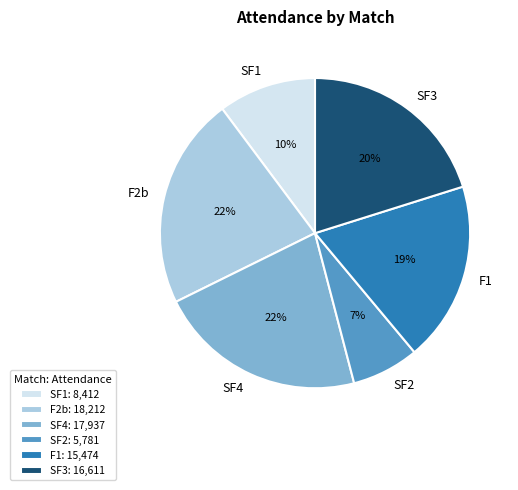

Is SF1 the majority of the pie?

No